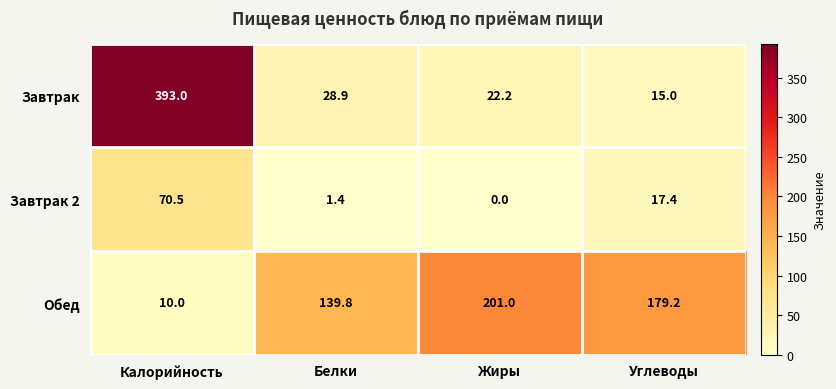

What is the total value across all series at Углеводы?

211.6